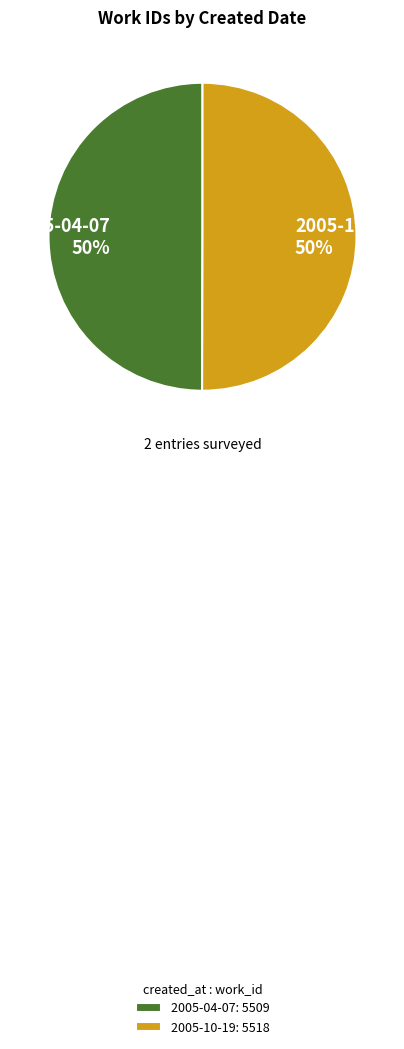

The 2005-10-19 slice represents 50% of the pie. True or false?

True